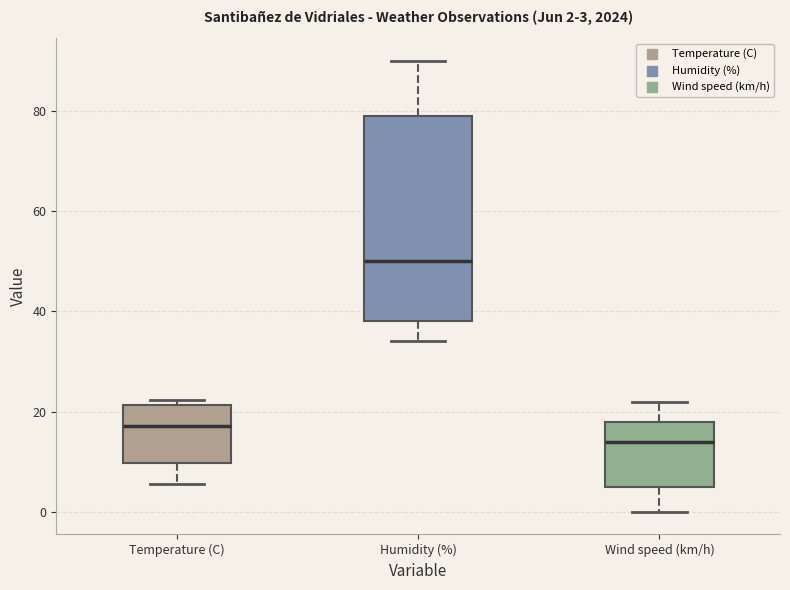

Comparing the boxes themselves (not the whiskers), which one is the tallest?

Humidity (%)